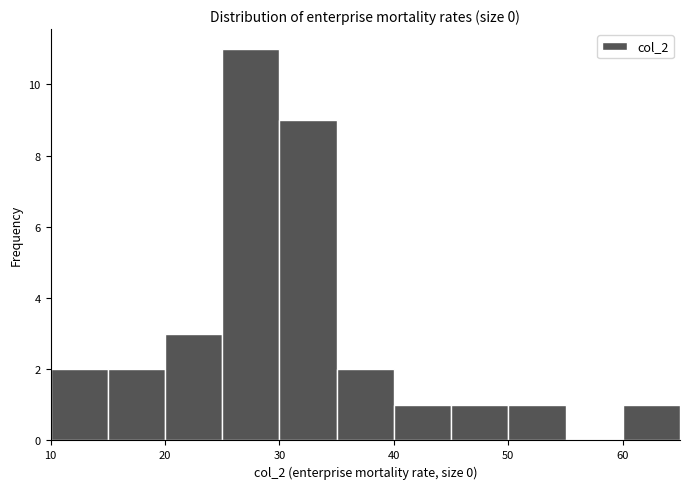

Which range on the x-axis has the tallest bar?

25 to 30